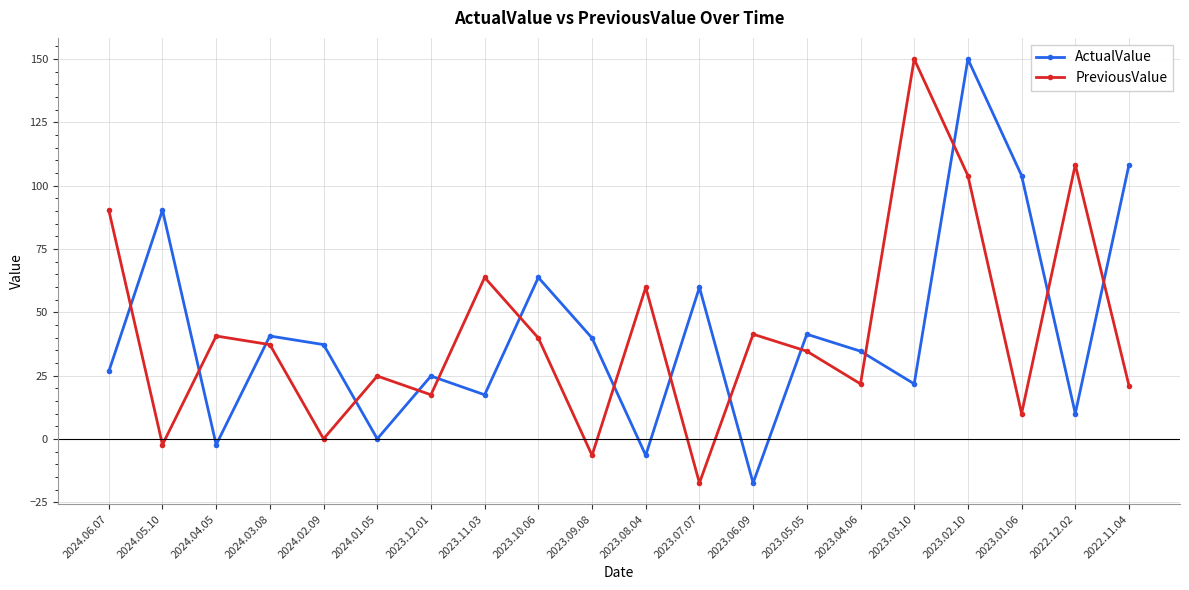

How many data points in PreviousValue are less than 37?

10